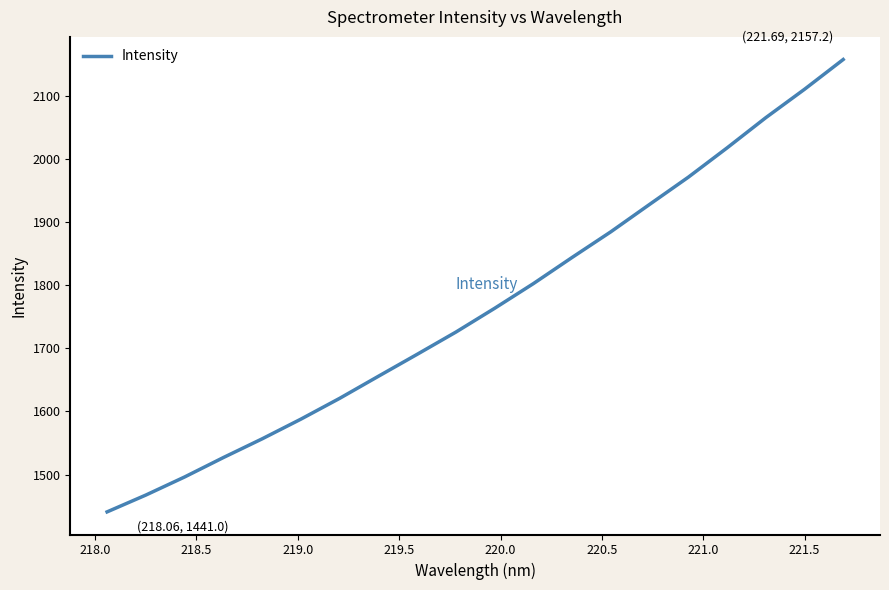

What is the greatest value displayed?

2157.2